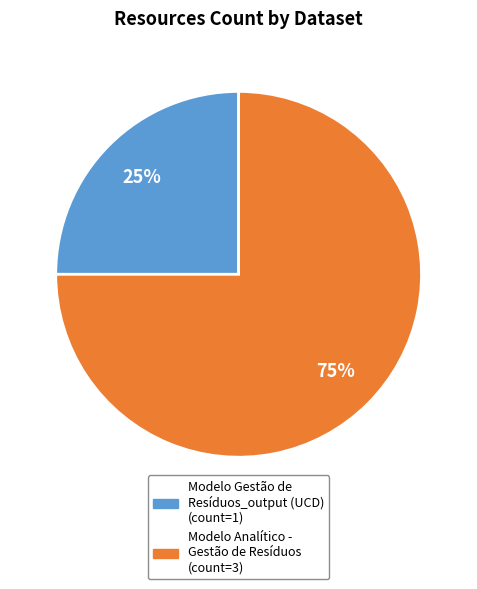

Which category has the smallest portion of the pie?

Modelo Gestão de Resíduos_output (UCD)